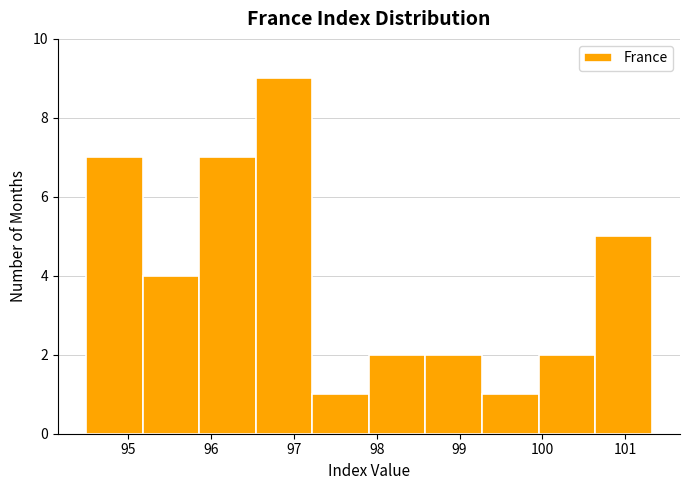

Reading left to right, list every bar in this chart as the range it spans on the x-axis followed by its height. Neither the bar edges nor the heights are printed on the chart, so give them approximately, as read against the axes.

94.5 to 95.2: 7
95.2 to 95.9: 4
95.9 to 96.5: 7
96.5 to 97.2: 9
97.2 to 97.9: 1
97.9 to 98.6: 2
98.6 to 99.3: 2
99.3 to 100.0: 1
100.0 to 100.6: 2
100.6 to 101.3: 5